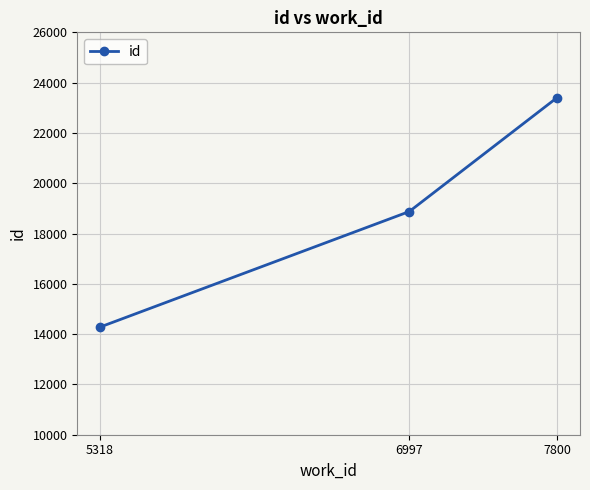

What is the difference between the maximum and minimum values?

9124